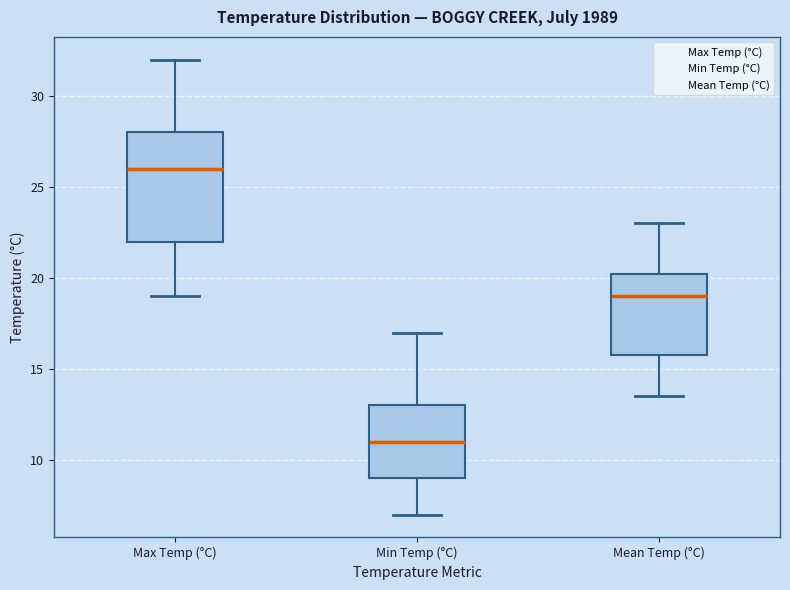

Which box has the highest median line?

Max Temp (°C)